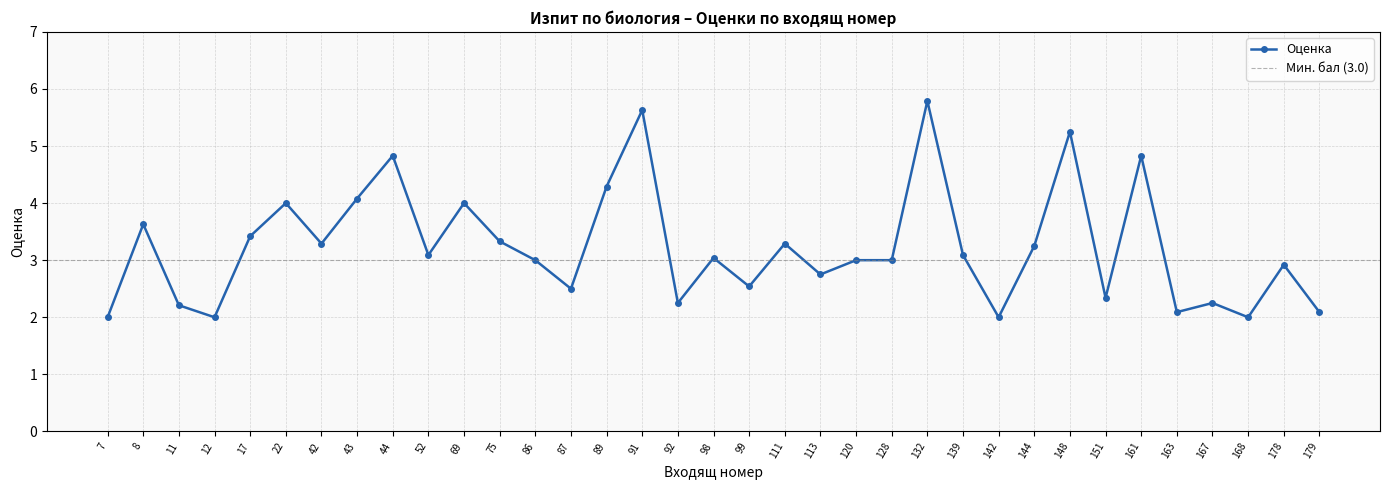

What value does the data have at 178?

2.9